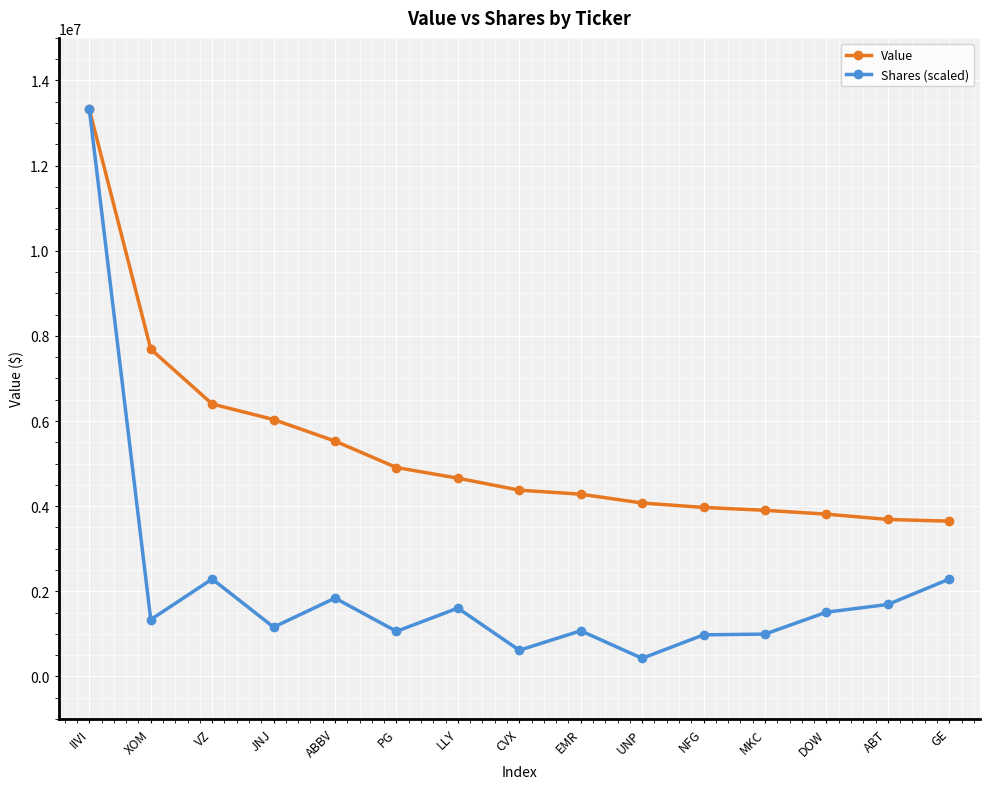

True or false: Shares (scaled) has more than 0 interior local peaks.

True